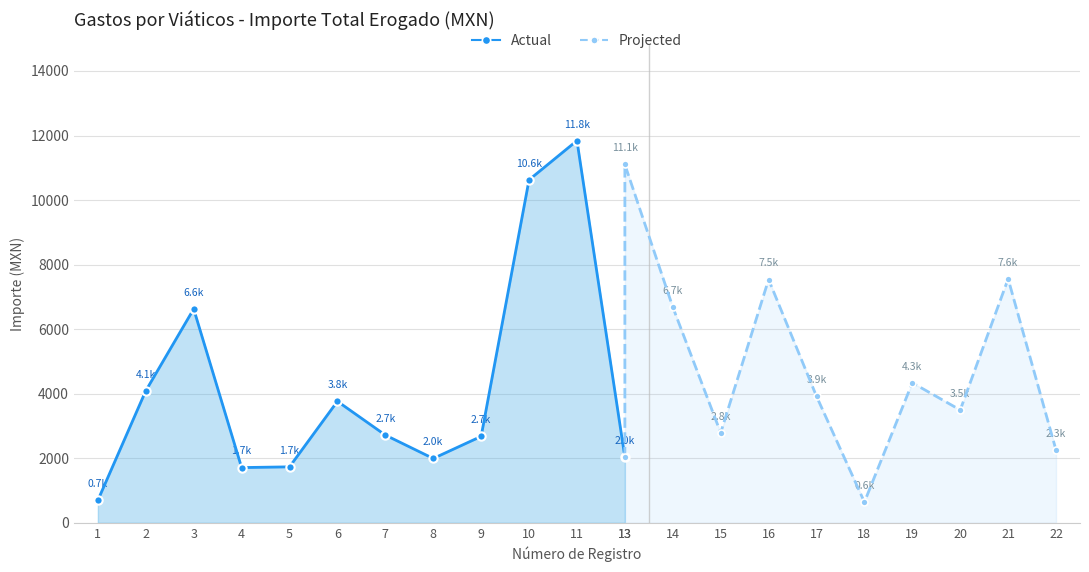

True or false: the data shows 4811.2 at 7.

False